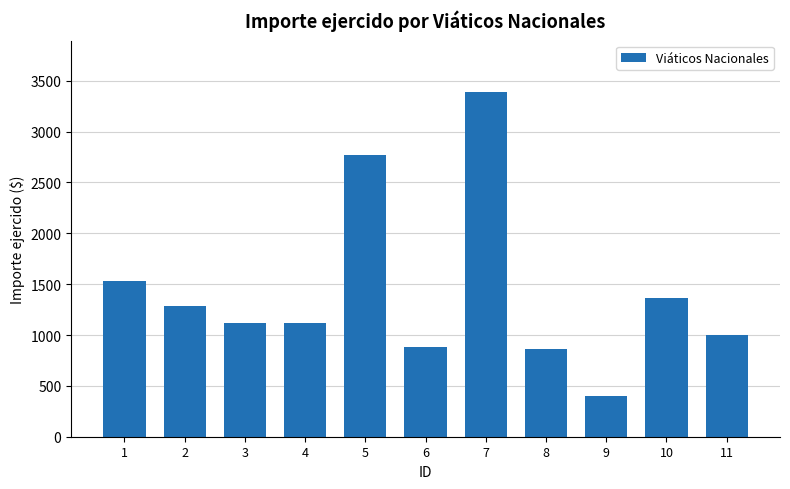

What is the smallest value displayed?

400.0